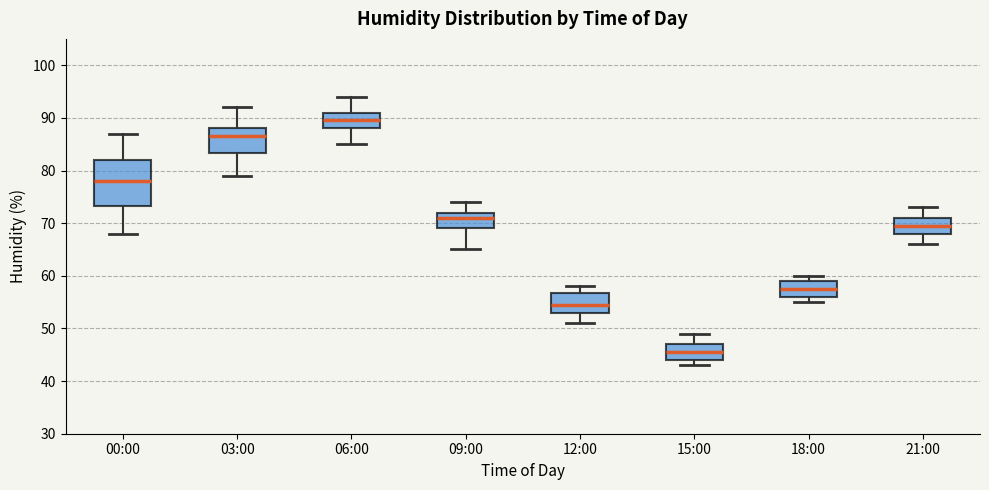

Where does the upper whisker of the box for 15:00 end on the y-axis? The values are not printed on the chart, so give them approximately, as read against the axis.

49